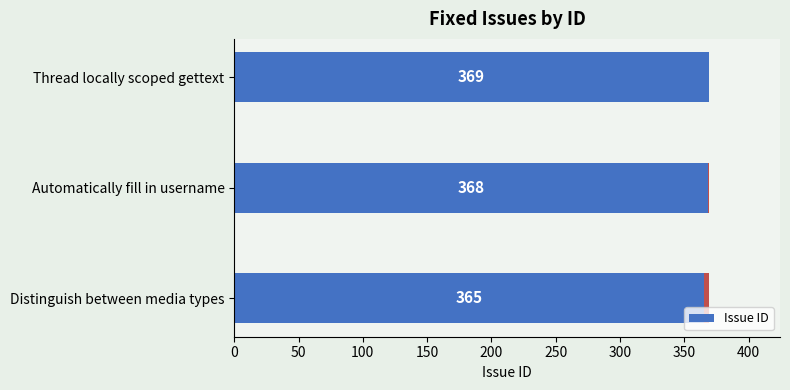

What is the value of the 3rd bar from the left?

369